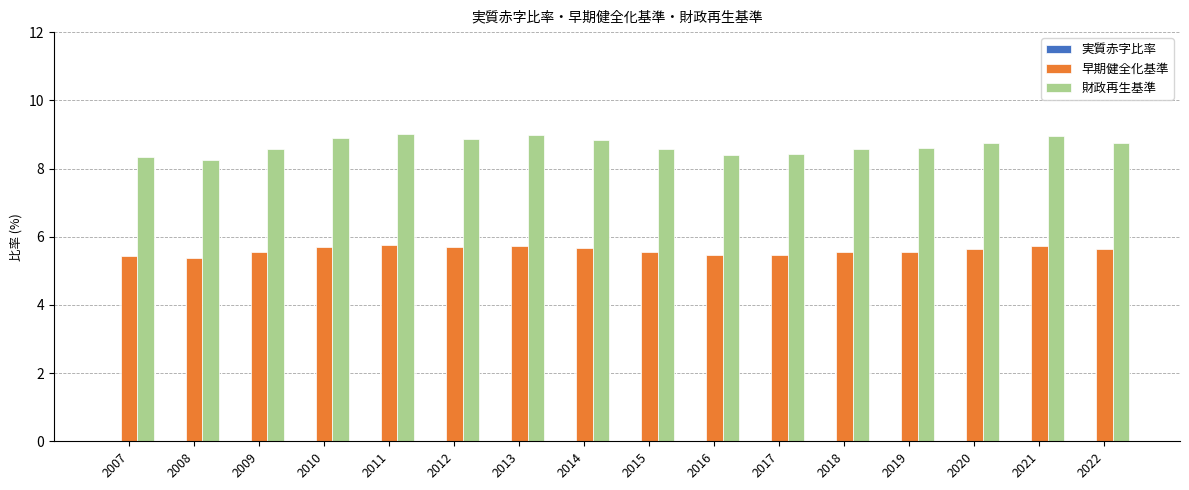

The 早期健全化基準 series shows 1.9 at 2019. True or false?

False